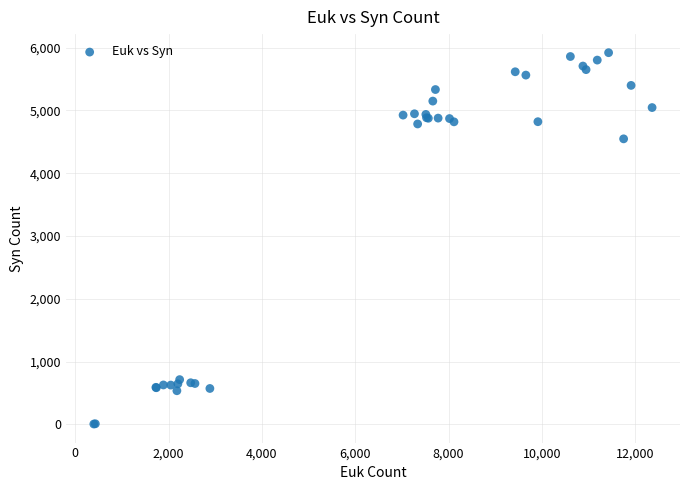

What Y value in the scatter plot is closest to 2963?

4548